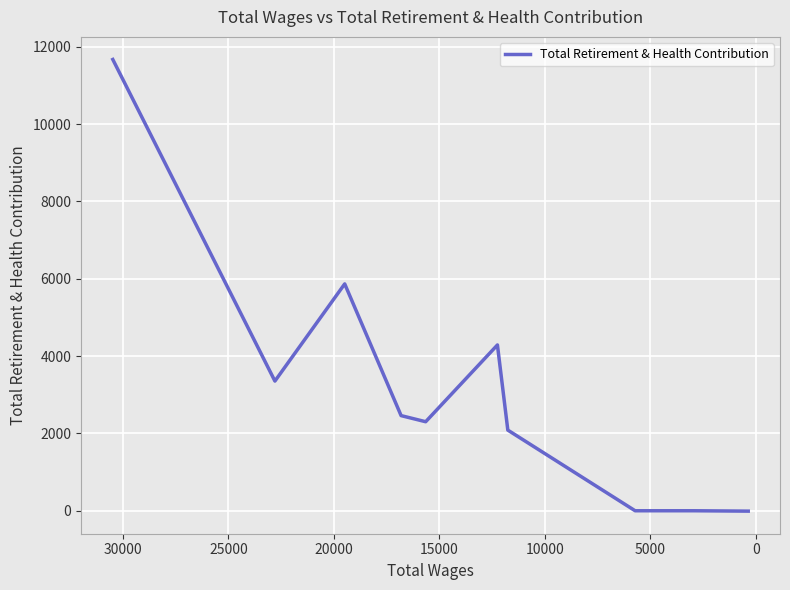

List the labels in order of value, largest first.

−5000, 5000, 20000, 0, 10000, 15000, 25000, 30000, 35000, 9